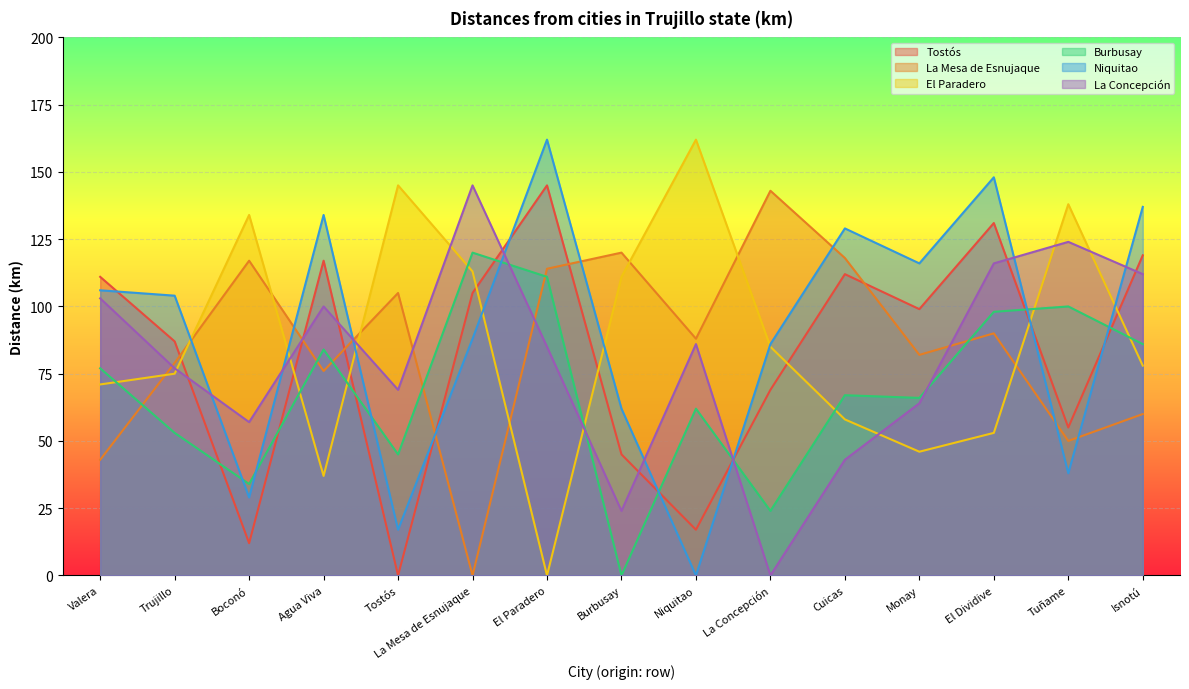

What is the difference between the second highest and minimum values in the El Paradero series?

145